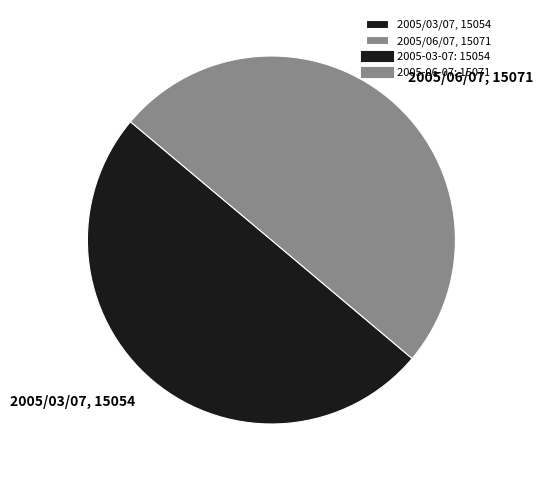

Is the sum of 2005/03/07, 15054 and 2005/06/07, 15071 greater than half?

Yes